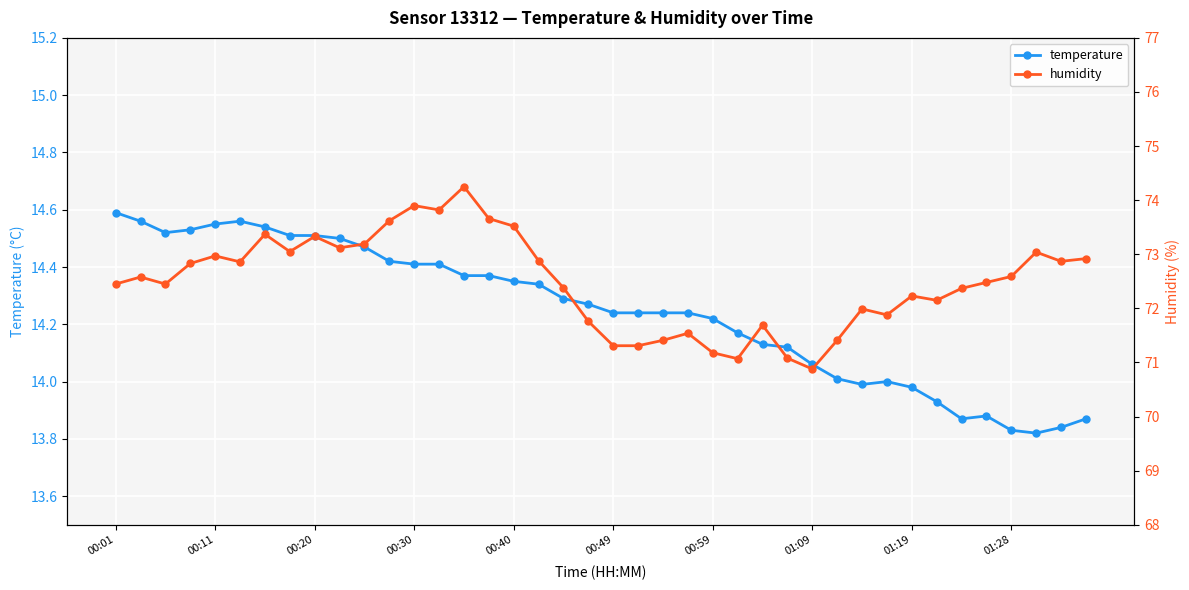

How many data points in humidity are above 72?

27